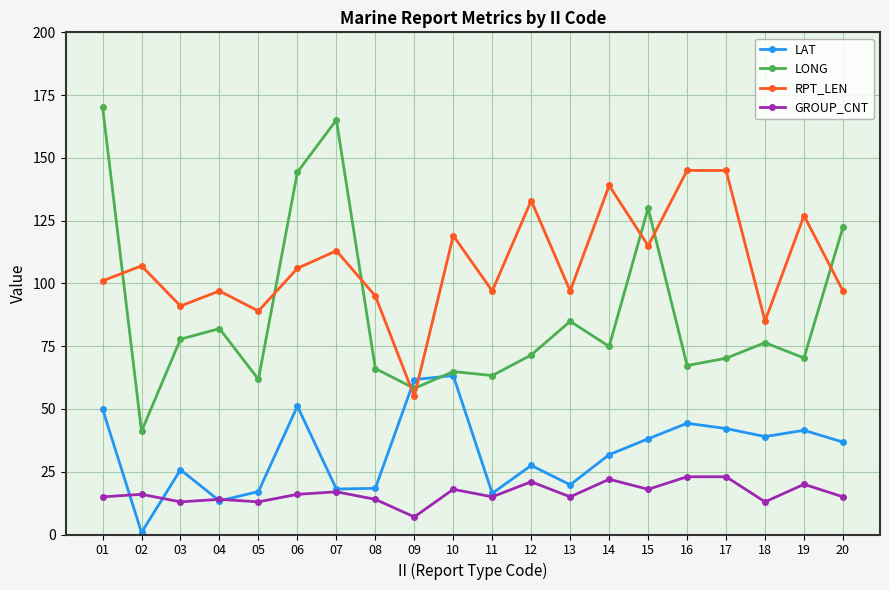

In LAT, how many points are higher than both neighbors (excluding endpoints)?

6